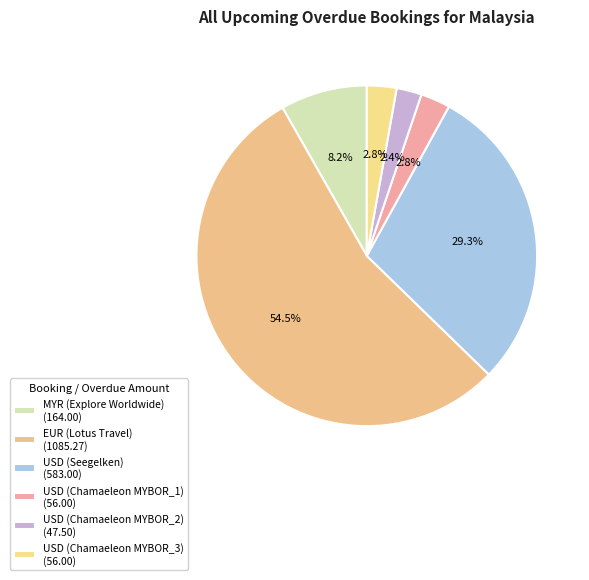

Is it true that MYR (Explore Worldwide) is 8% of the pie?

True